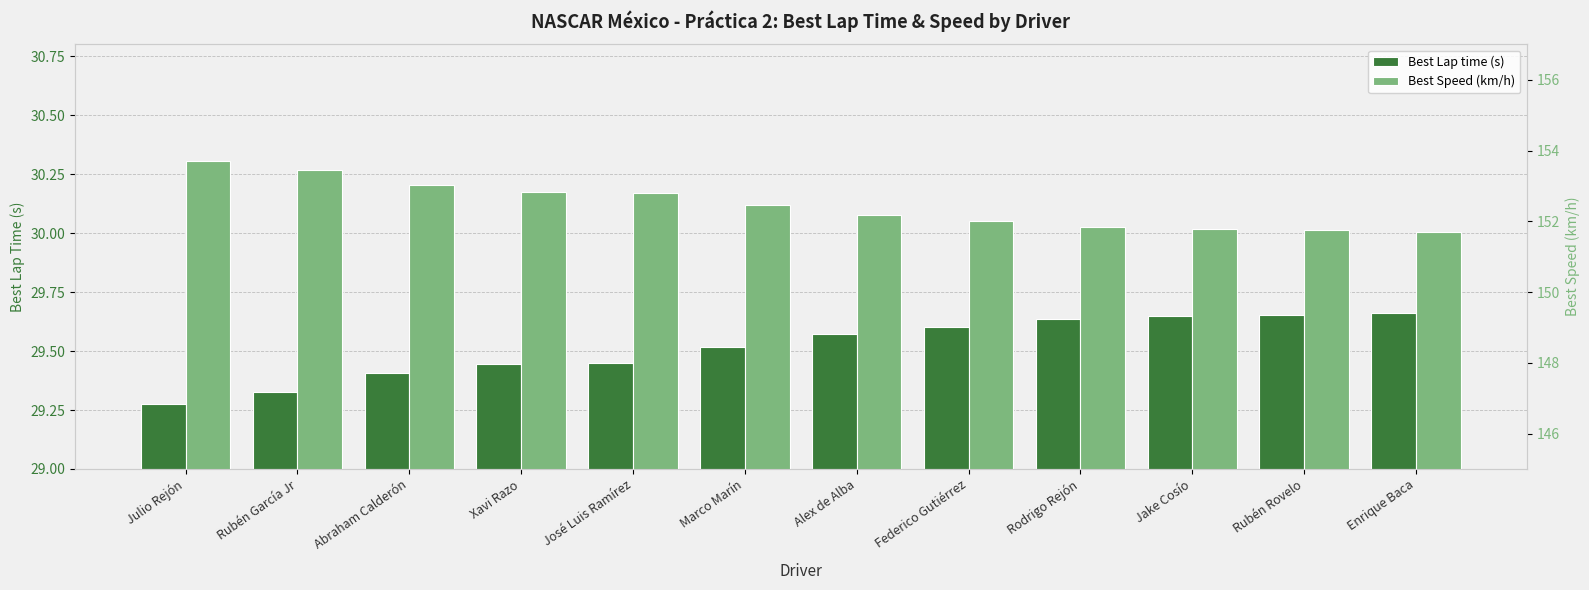

How many groups of bars are there?

12